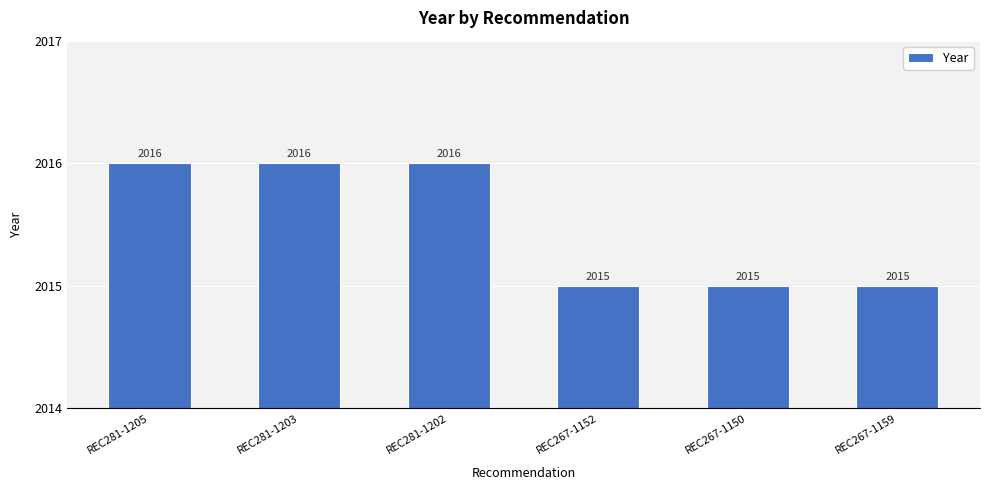

Is it true that the value at REC281-1203 is 2016?

True